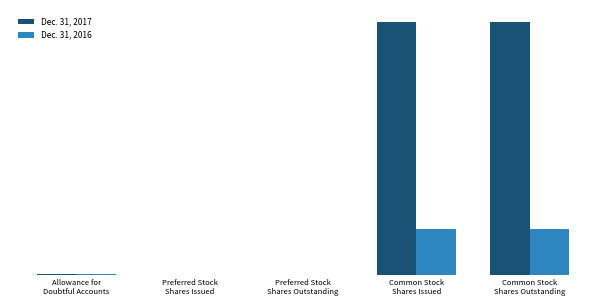

What is the label of the 5th bar from the left?

Common Stock
Shares Outstanding